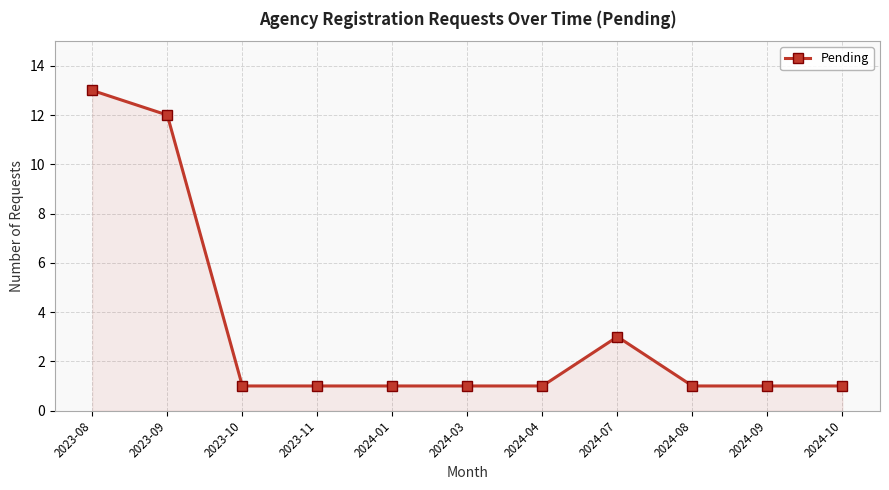

True or false: the data shows 0 at 2024-01.

False